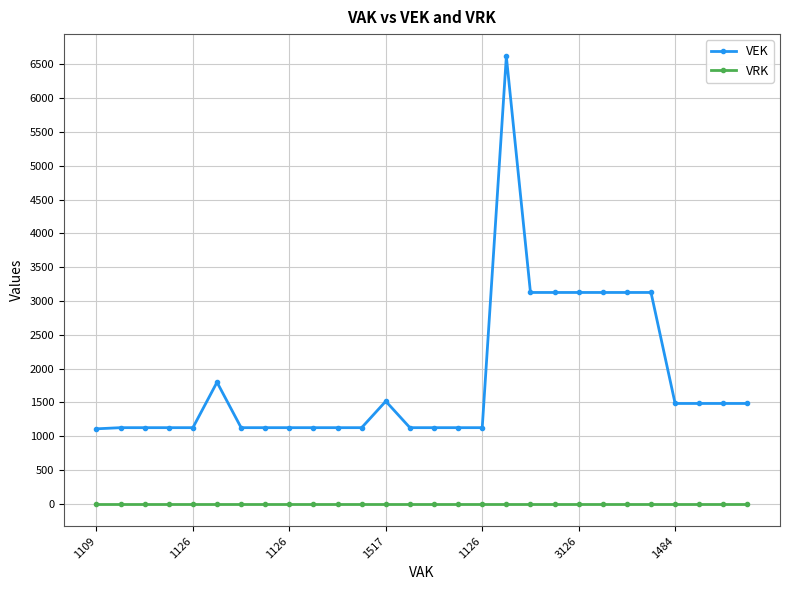

Which series has the largest range (max minus min)?

VEK